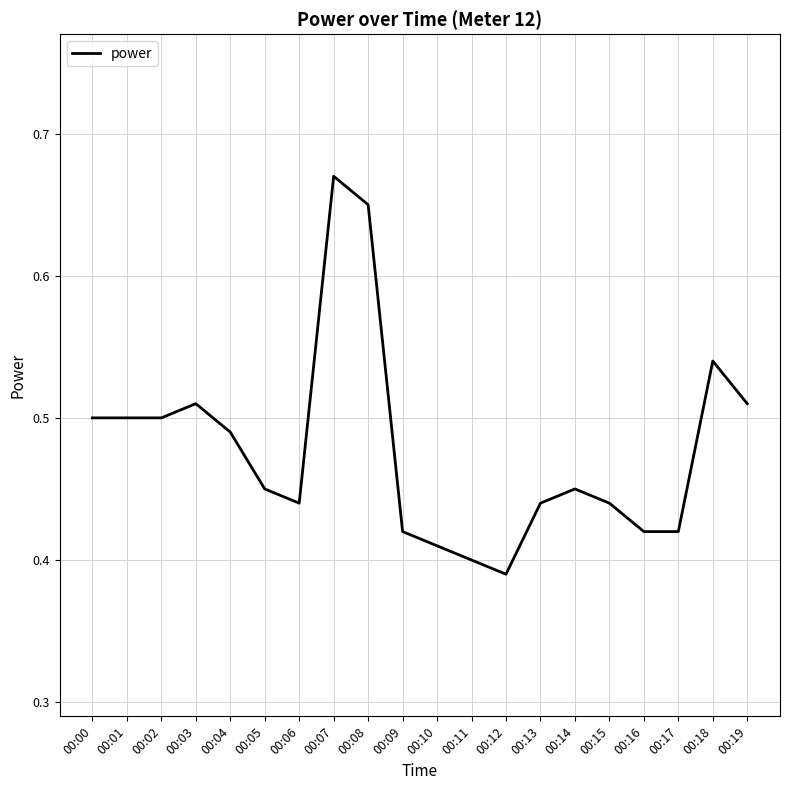

The chart shows a value of 0.2 at 00:01. True or false?

False